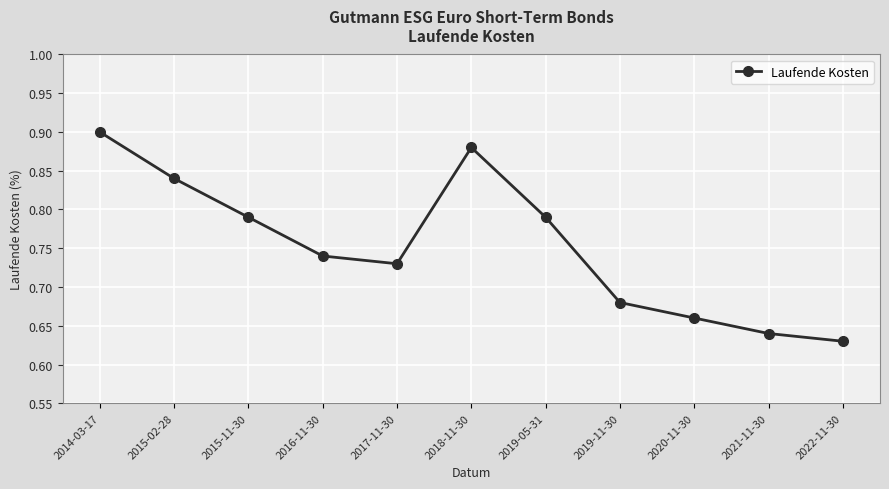

What is the difference between the maximum and second lowest values?

0.3